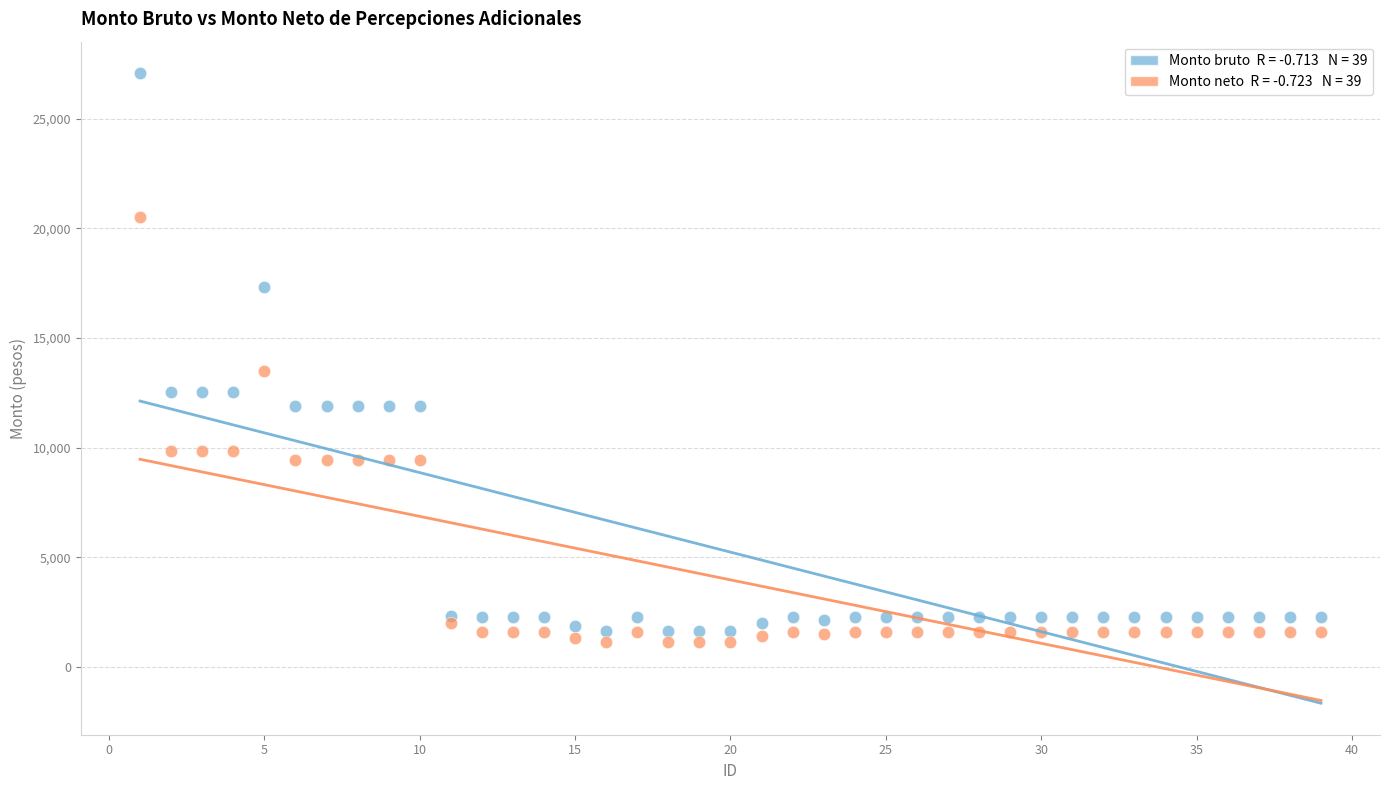

Across all data points, what is the range of Y values (max minus min)?

25926.0